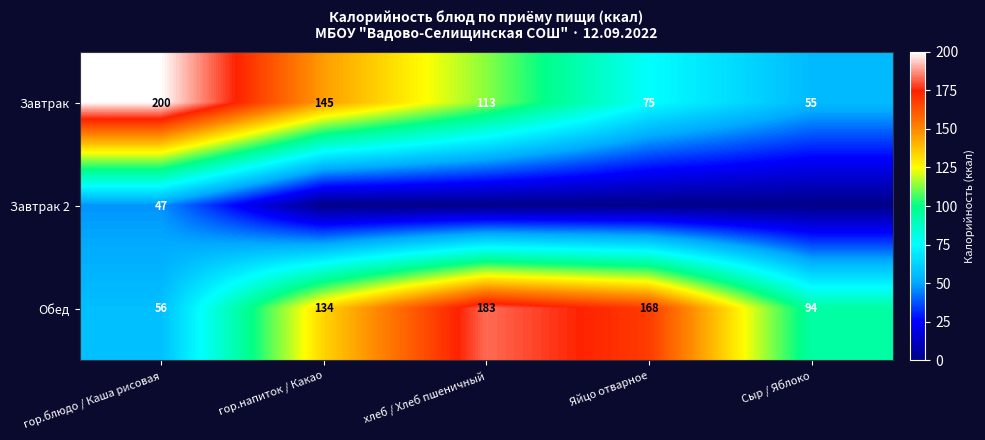

How many data points in Завтрак are less than 113?

2